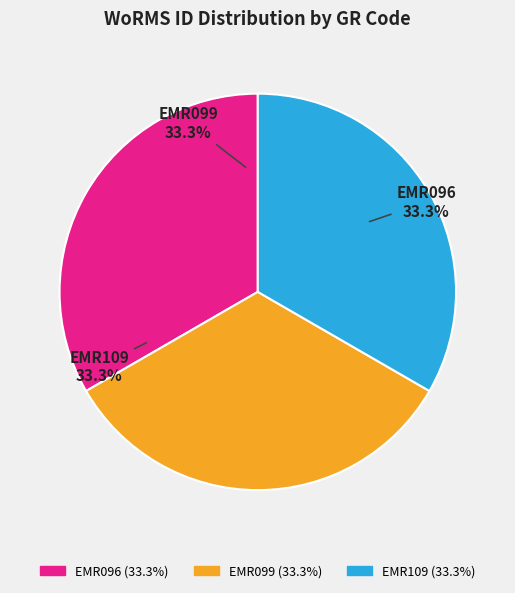

What is the ratio of the value at EMR099 to the value at EMR096?

1.0